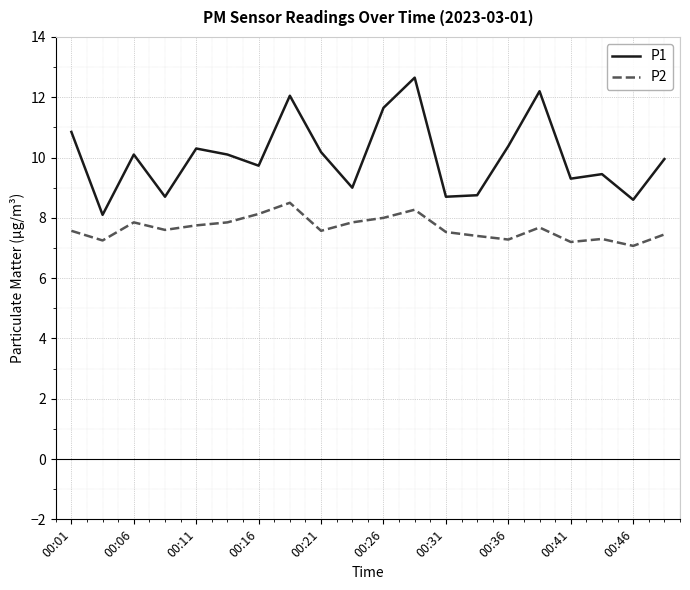

True or false: P1 and P2 intersect in this chart.

False